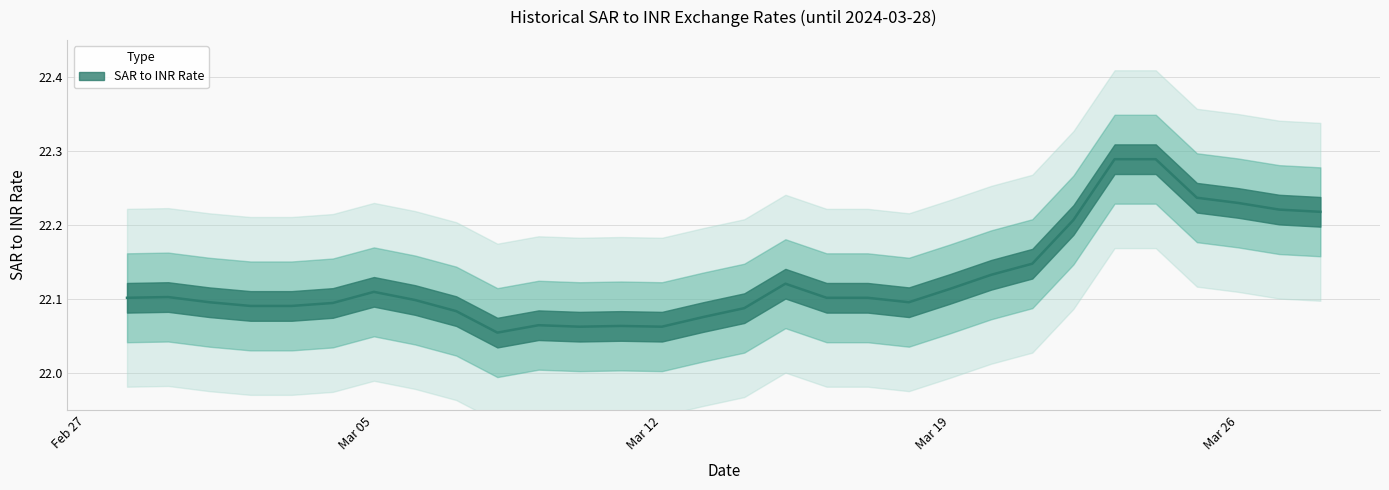

Reading left to right, extract all data points from this chart.

28-03-24=22.2	27-03-24=22.2	26-03-24=22.2	25-03-24=22.2	24-03-24=22.3	23-03-24=22.3	22-03-24=22.2	21-03-24=22.1	20-03-24=22.1	19-03-24=22.1	18-03-24=22.1	17-03-24=22.1	16-03-24=22.1	15-03-24=22.1	14-03-24=22.1	13-03-24=22.1	12-03-24=22.1	11-03-24=22.1	10-03-24=22.1	09-03-24=22.1	08-03-24=22.1	07-03-24=22.1	06-03-24=22.1	05-03-24=22.1	04-03-24=22.1	03-03-24=22.1	02-03-24=22.1	01-03-24=22.1	29-02-24=22.1	28-02-24=22.1